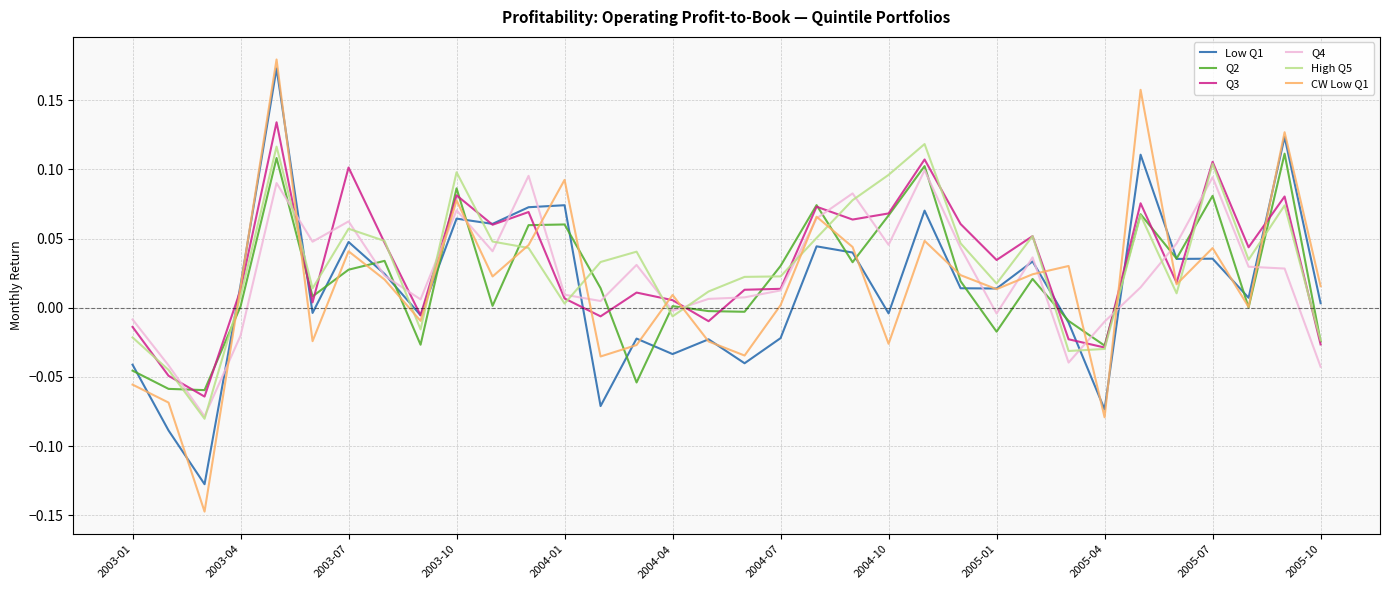

Which series has the largest range (max minus min)?

CW Low Q1